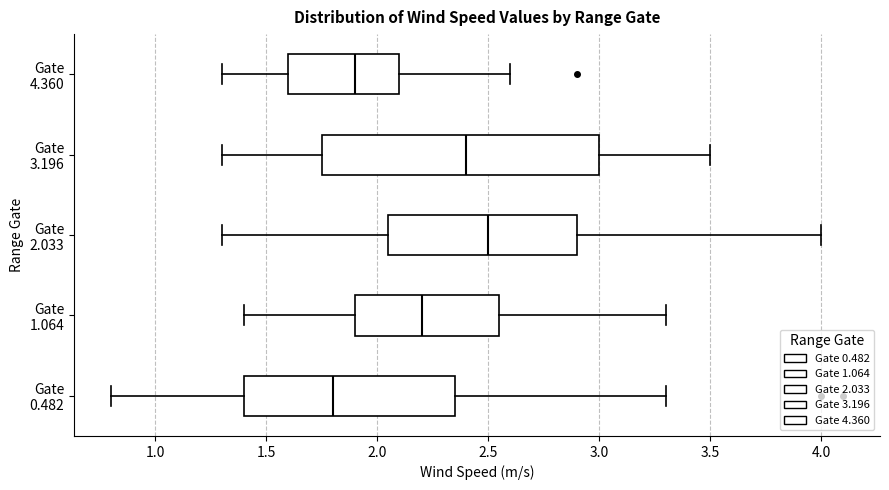

Which box is the widest, from its left edge to its right edge?

Gate 3.196